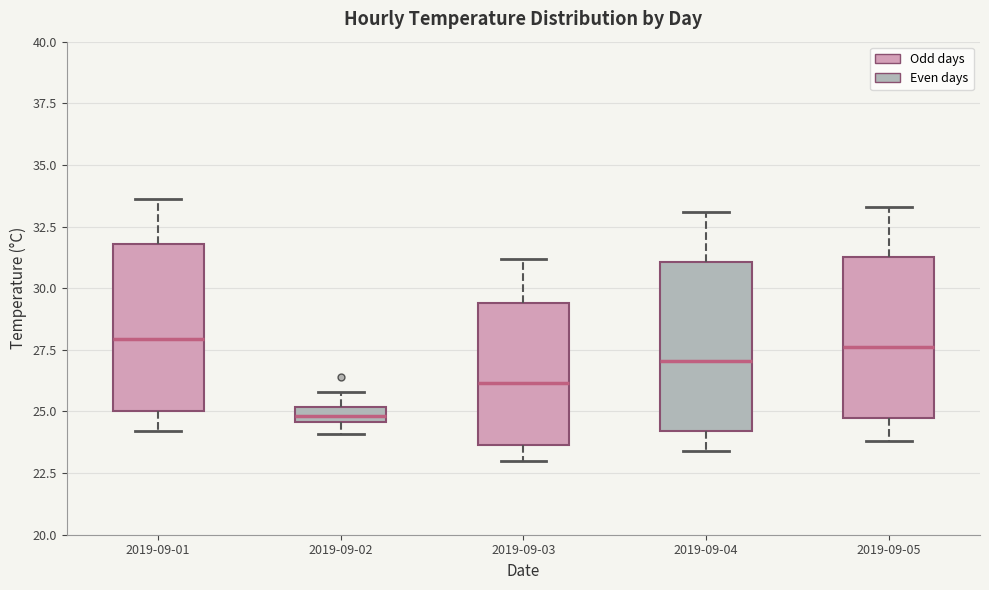

Where is the lower edge of the box for 2019-09-03 on the y-axis? The values are not printed on the chart, so give them approximately, as read against the axis.

23.5